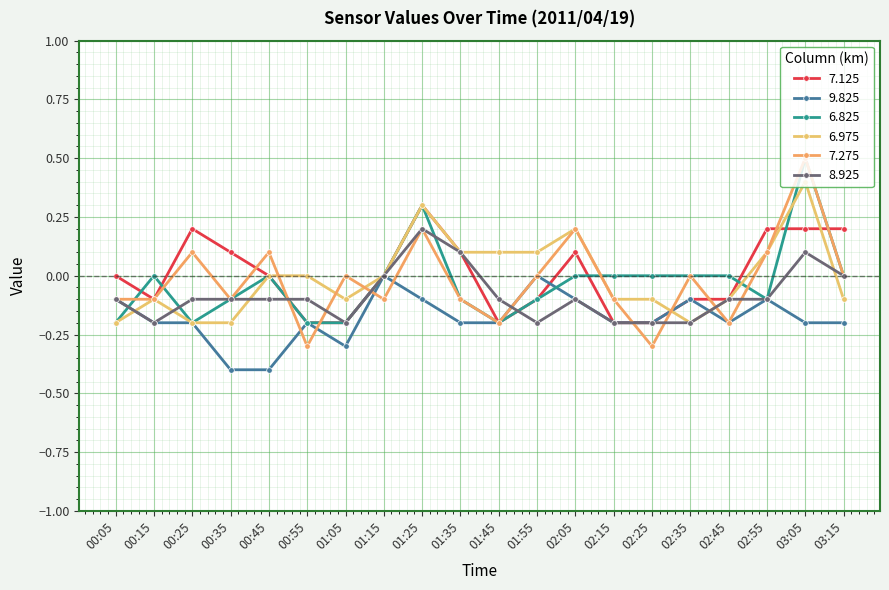

What is the difference between the maximum and second lowest values in the 9.825 series?

0.4